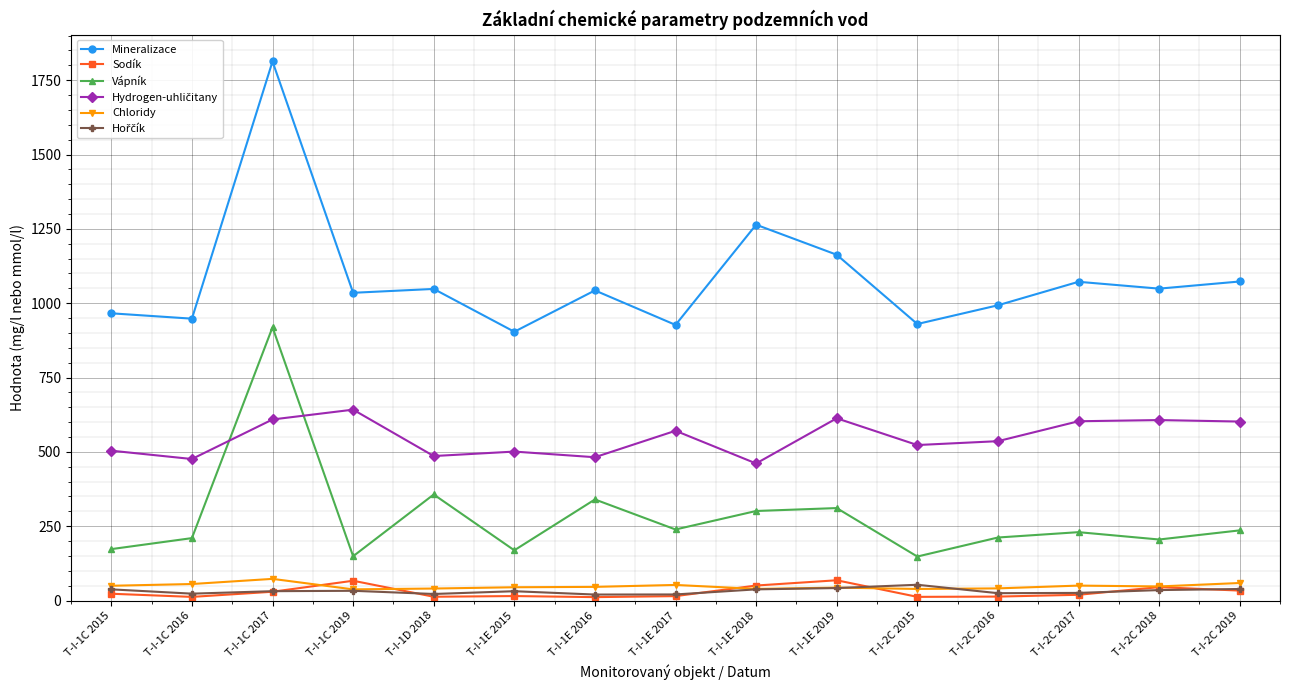

What is the label of the 1st point from the right?

T-I-2C 2019